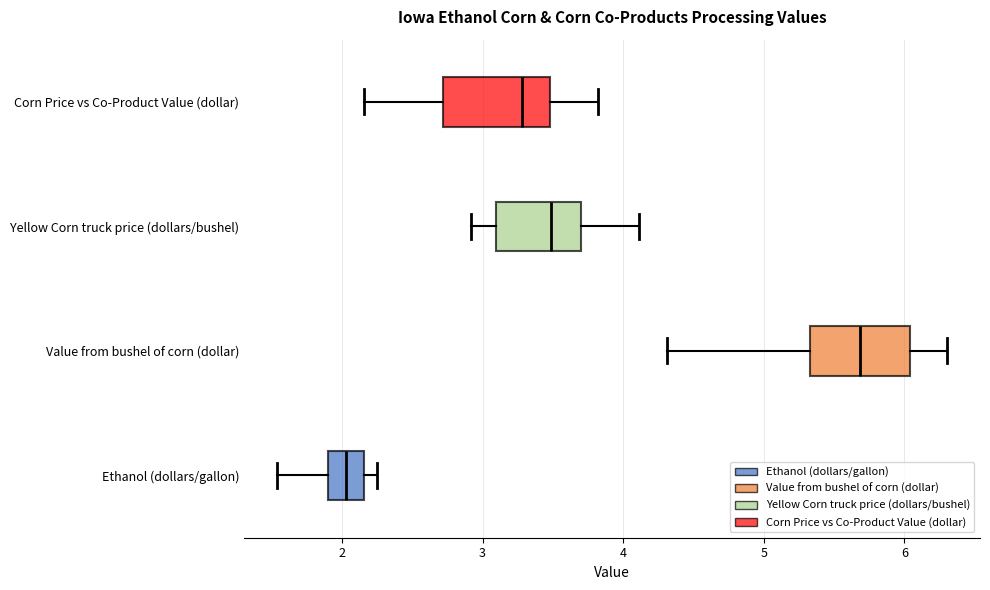

Which box's median line is the furthest to the right?

Value from bushel of corn (dollar)